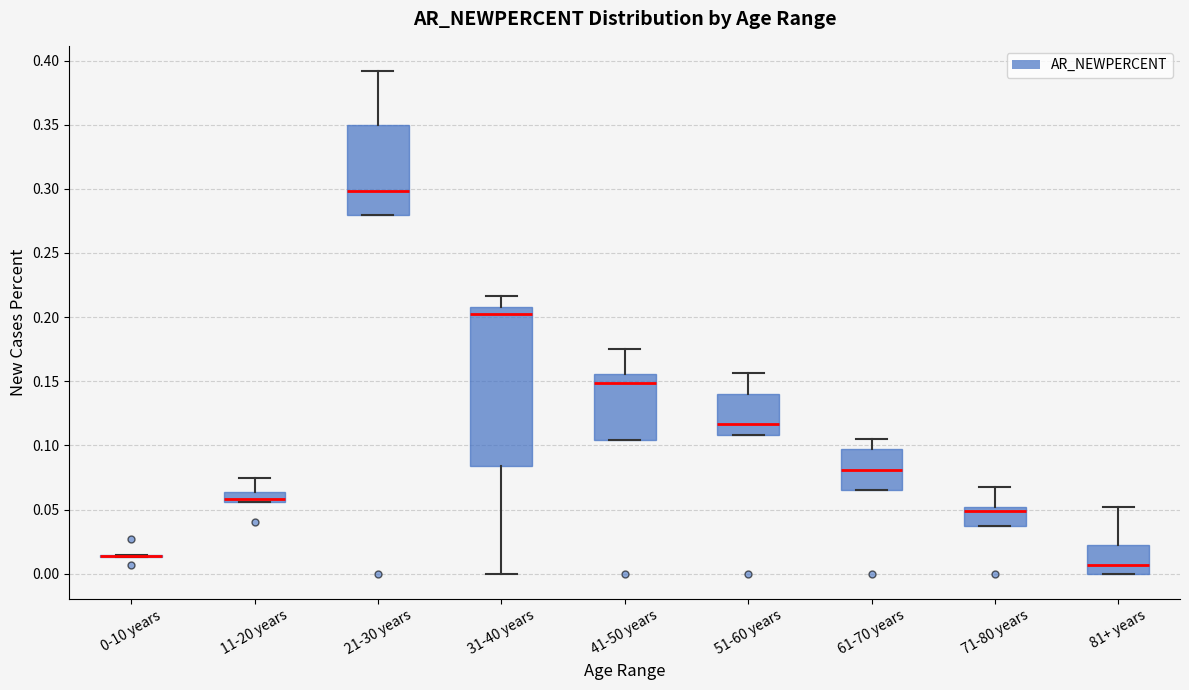

Which box is the tallest, from its lower edge to its upper edge?

31-40 years